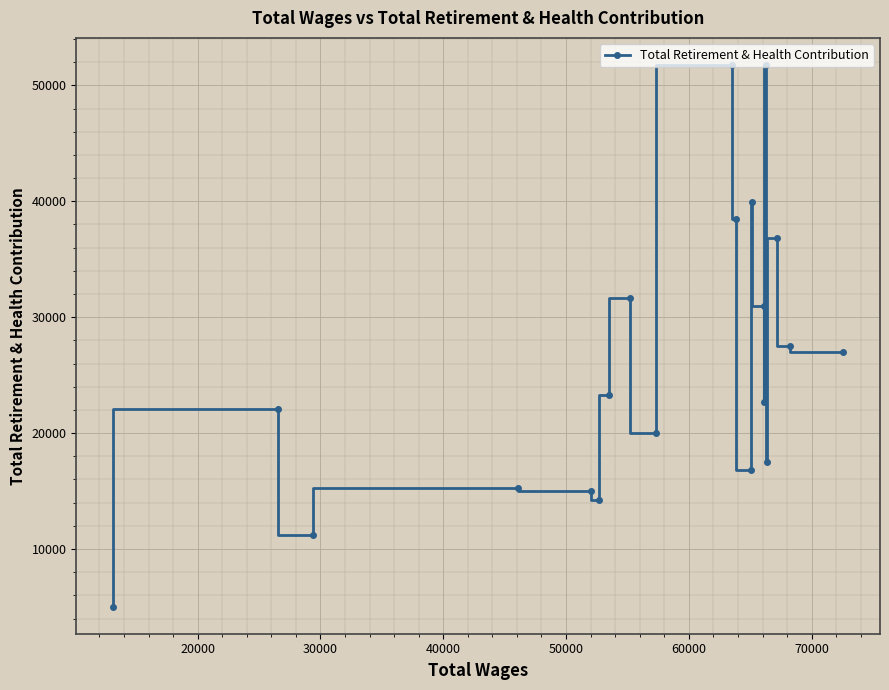

What is the minimum value shown in the chart?

5029